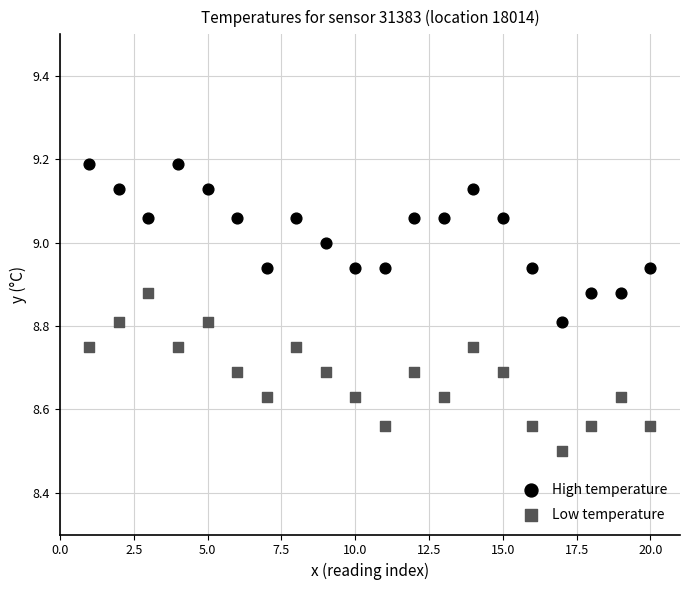

Across all series, what Y value is closest to 8?

8.5